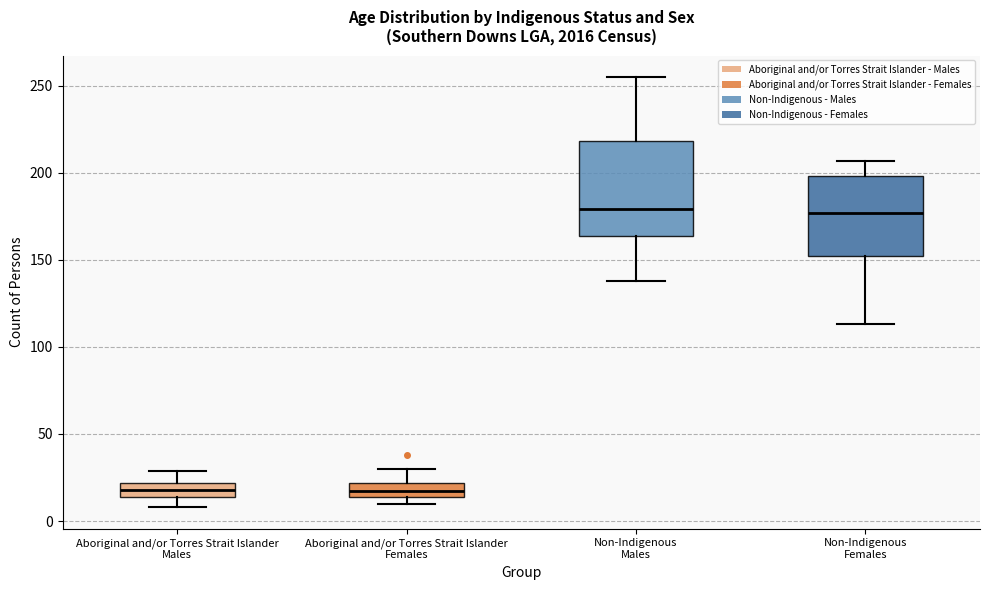

Reading left to right, transcribe this box plot: for each box, give where its median line is, the range the box spans, and where its two whiskers end, as read against the y-axis. The values are not printed on the chart, so give them approximately, as read against the axis.

Aboriginal and/or Torres Strait Islander Males: median 20 (inside the box), box 15 to 20, whiskers 10 to 30
Aboriginal and/or Torres Strait Islander Females: median 15 (inside the box), box 15 to 20, whiskers 10 to 30
Non-Indigenous Males: median 180, box 165 to 220, whiskers 140 to 255
Non-Indigenous Females: median 175, box 150 to 200, whiskers 115 to 205